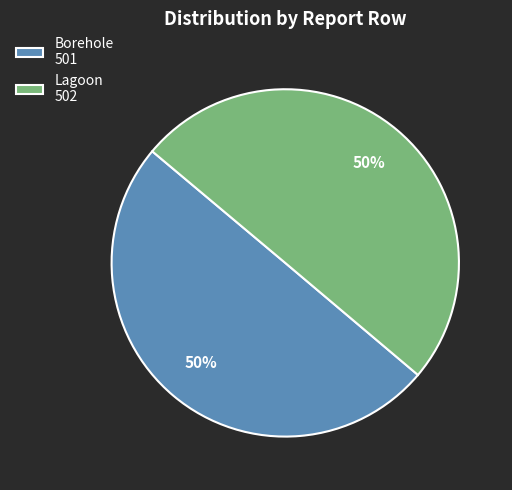

Approximately how many times larger is the value at Borehole 501 compared to Lagoon 502?

1.0